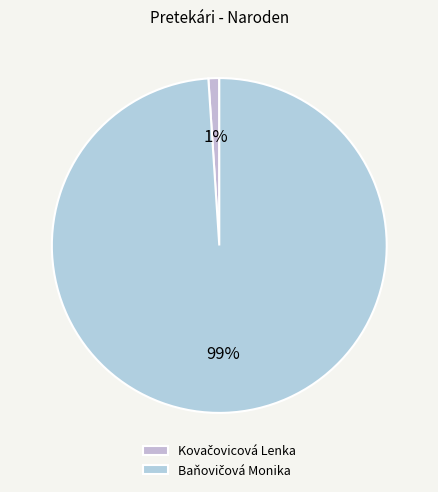

Combined, what portion of the pie is Baňovičová Monika and Kovačovicová Lenka?

100.0%